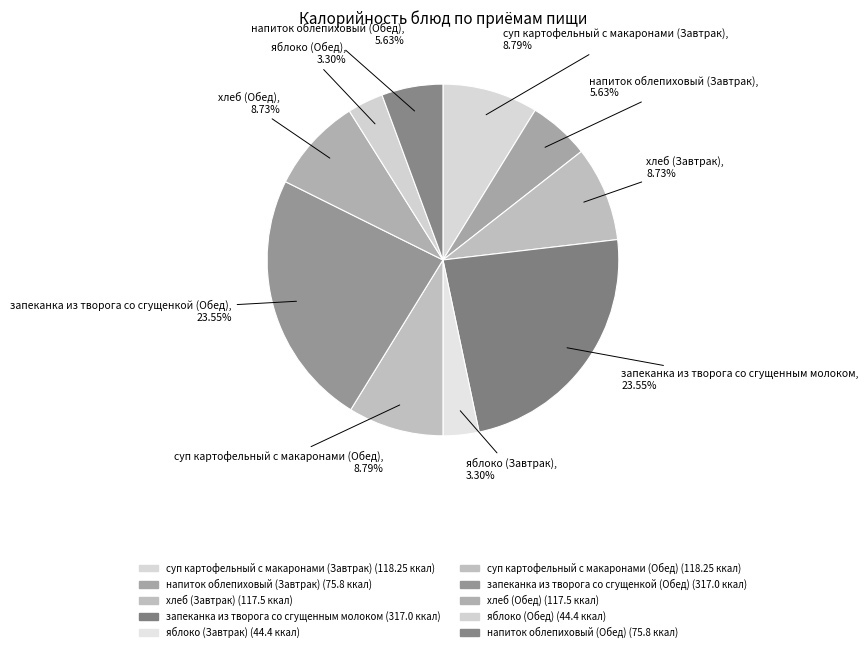

How many slices are in this pie chart?

10